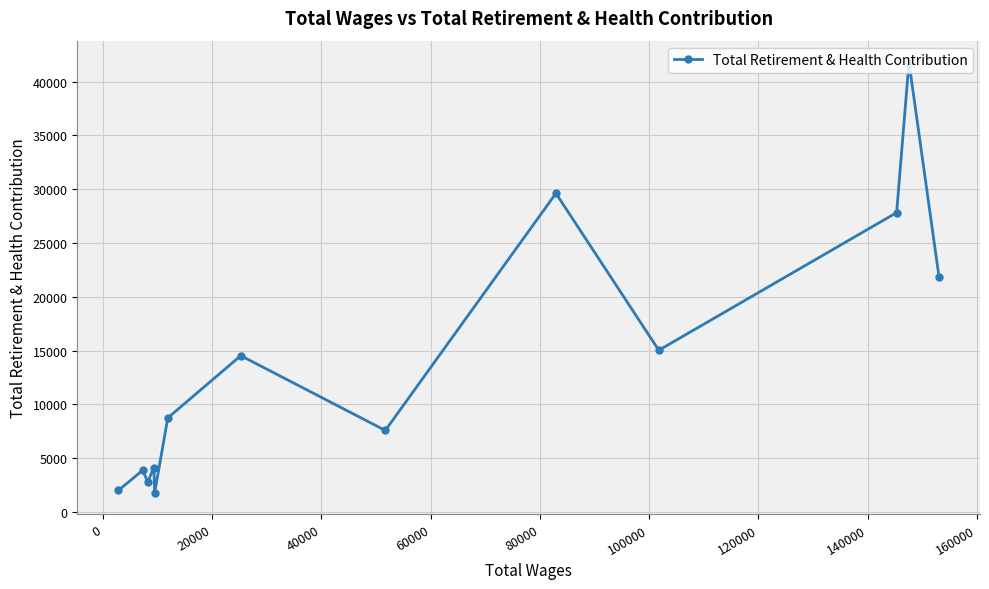

How many series are shown in this chart?

1